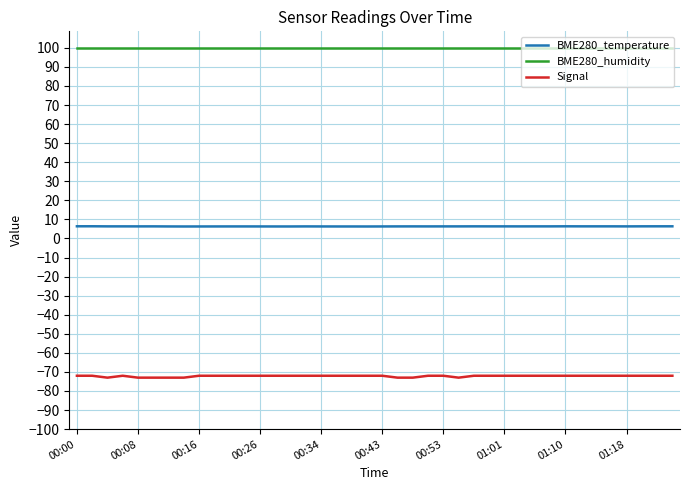

List the series in order of their overall mean, lowest first.

Signal, BME280_temperature, BME280_humidity